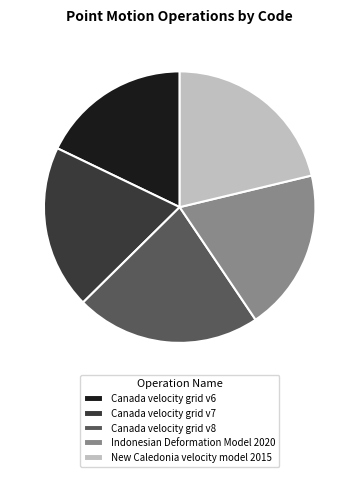

How many slices are in this pie chart?

5